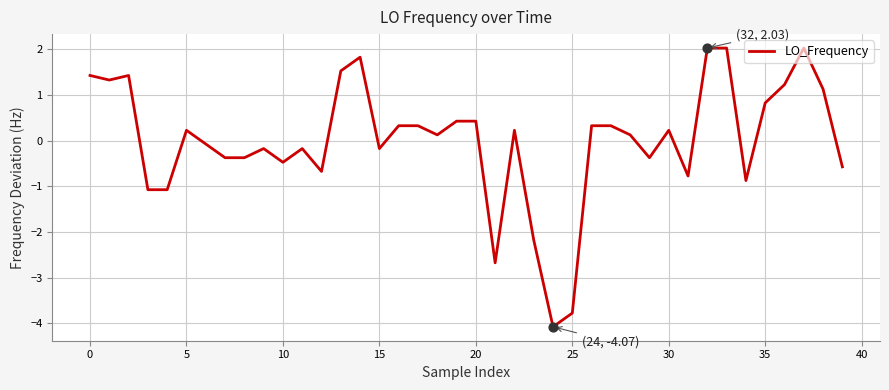

What is the greatest value displayed?

2.0